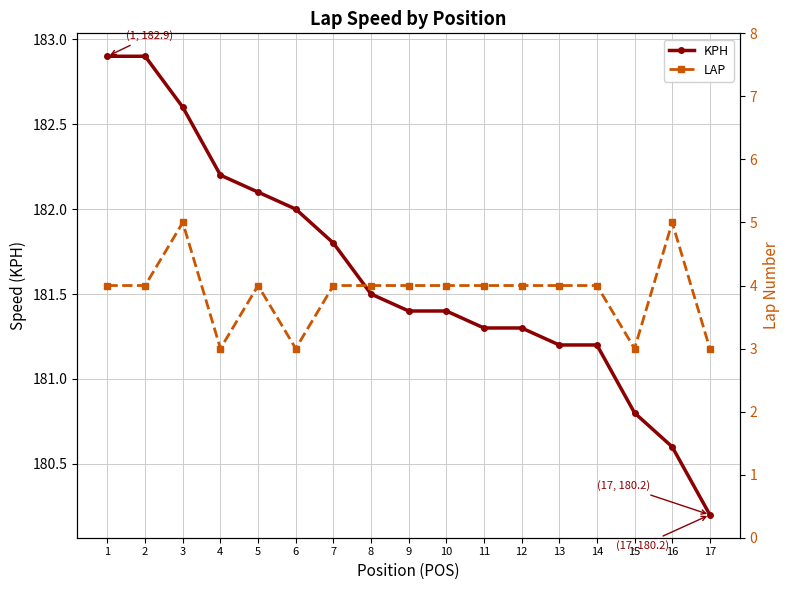

What is the sum of all LAP values?

66.0